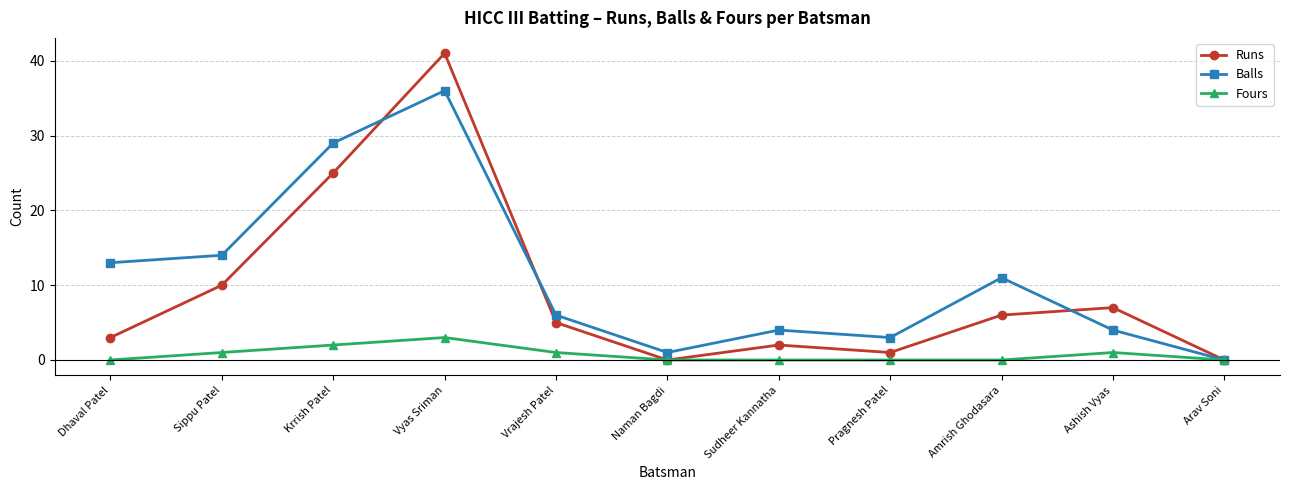

True or false: Balls and Runs cross at least once.

True